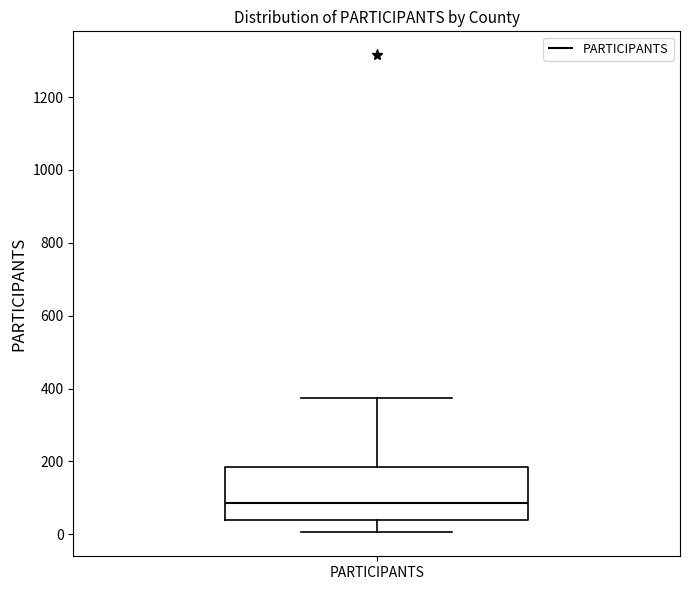

Read this box plot against the y-axis: the position of the median line, the range covered by the box, and the ends of both whiskers. The values are not printed on the chart, so give them approximately, as read against the axis.

median 80, box 40 to 180, whiskers 0 to 380